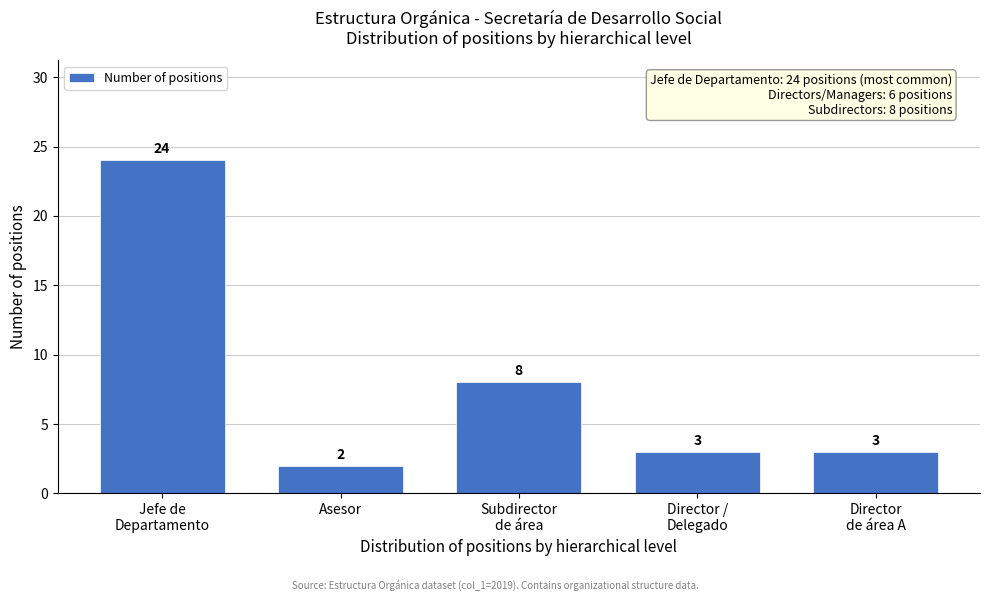

Reading left to right, what are all the values shown in this chart?

24	2	8	3	3